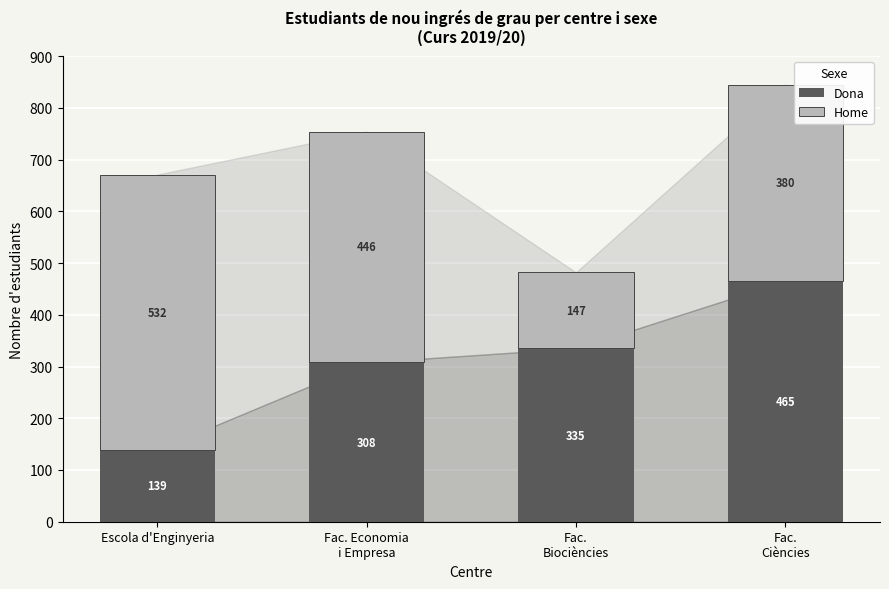

What is the difference between the maximum and minimum values in the Dona series?

326